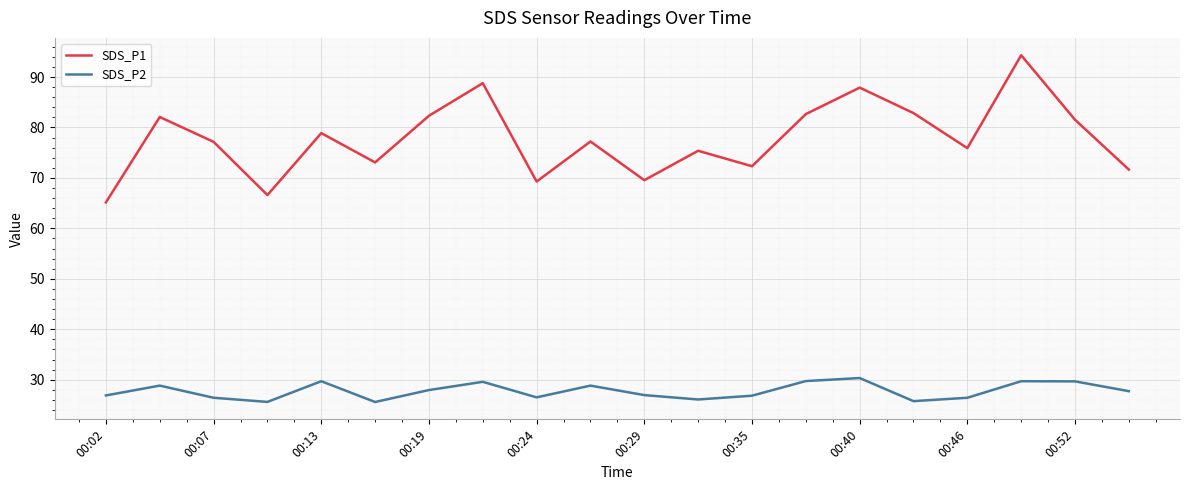

List the series in order of their peak value, lowest first.

SDS_P2, SDS_P1